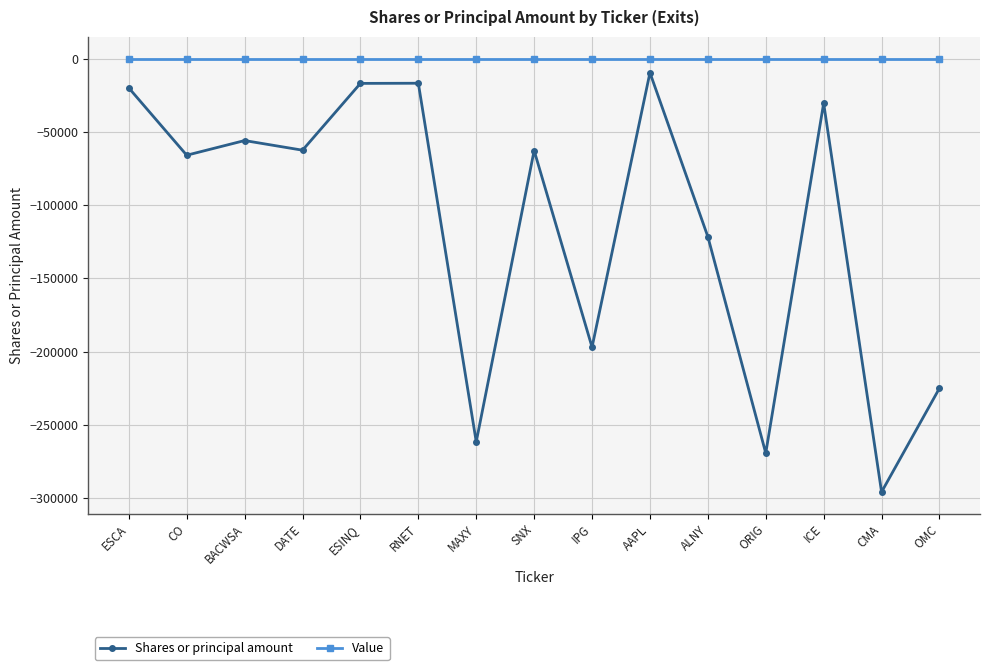

How many data points in Shares or principal amount are above -62819?

7